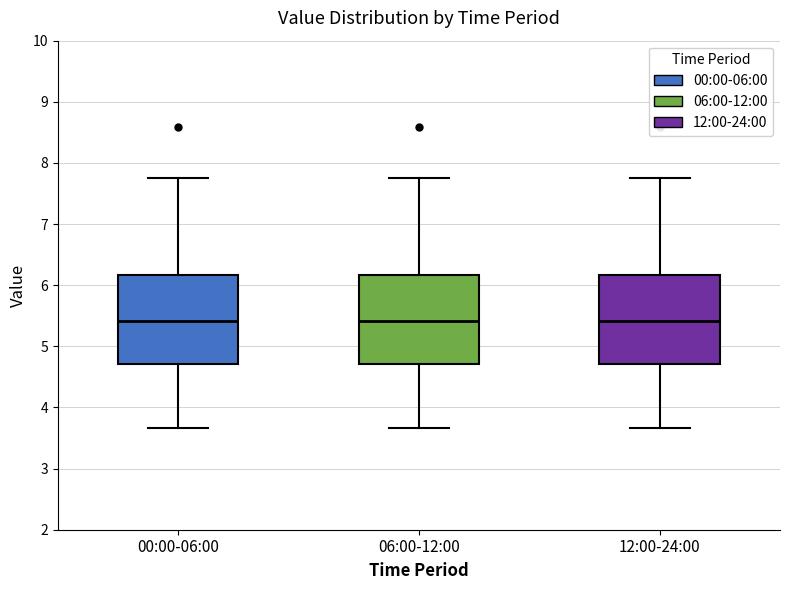

Reading left to right, transcribe this box plot: for each box, give where its median line is, the range the box spans, and where its two whiskers end, as read against the y-axis. The values are not printed on the chart, so give them approximately, as read against the axis.

00:00-06:00: median 5.4, box 4.7 to 6.2, whiskers 3.7 to 7.8
06:00-12:00: median 5.4, box 4.7 to 6.2, whiskers 3.7 to 7.8
12:00-24:00: median 5.4, box 4.7 to 6.2, whiskers 3.7 to 7.8